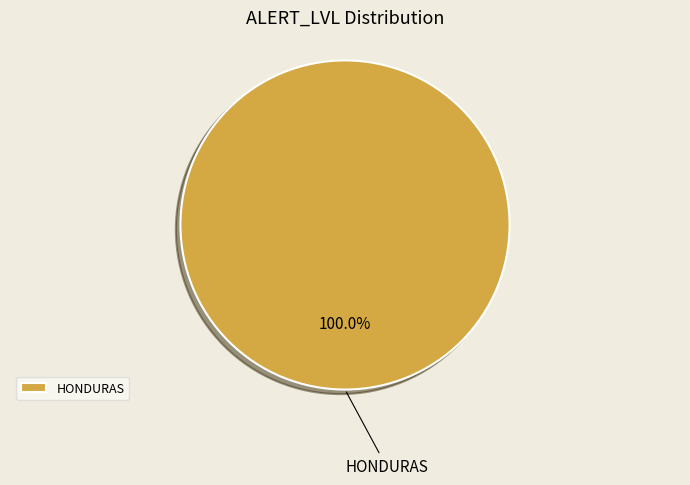

What percentage is the HONDURAS slice, to the nearest percent?

100%